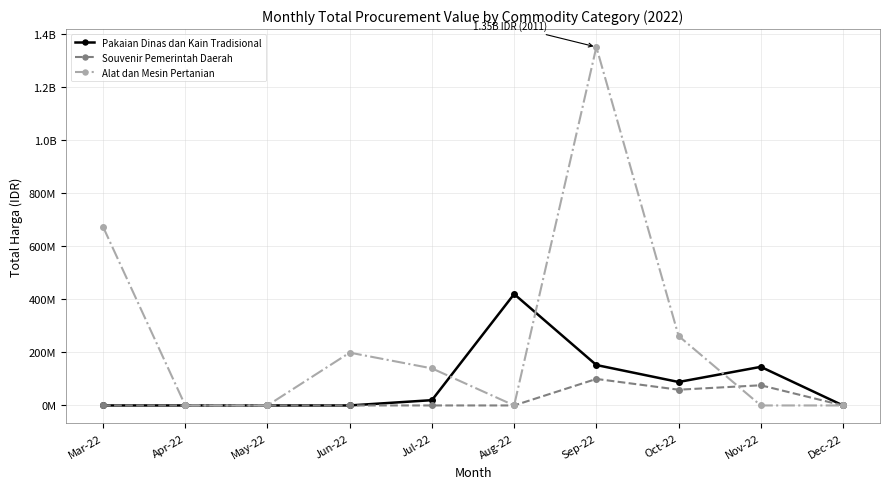

Which category has the lowest value across all series?

Mar-22